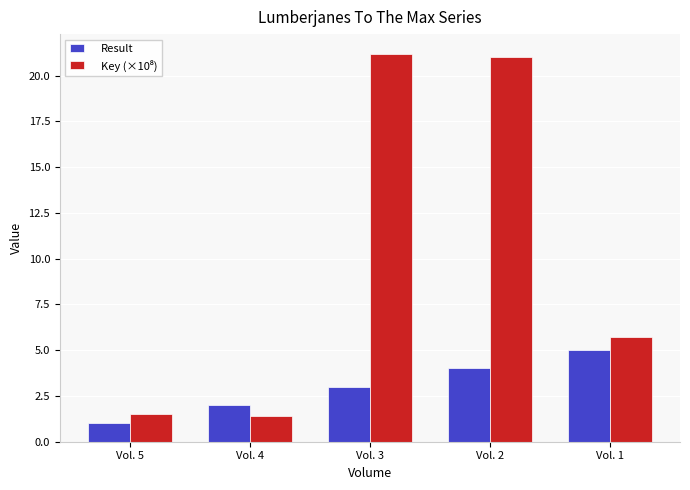

What value does the Result series have at Vol. 1?

5.0